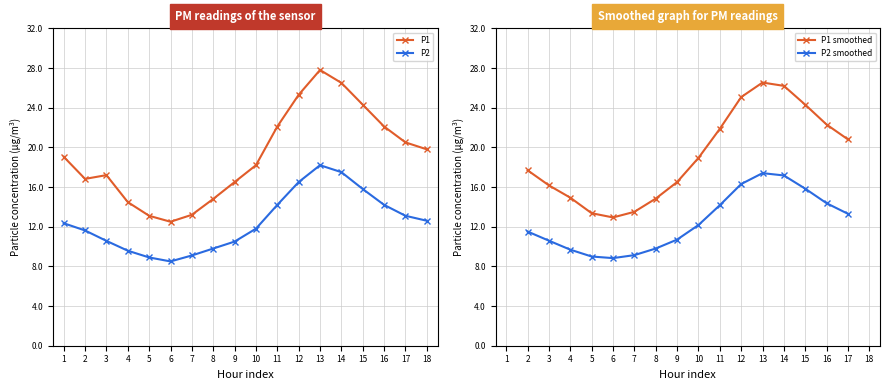

Reading right to left, extract all data points from this chart.

P1: 19.8	20.5	22.1	24.3	26.5	27.8	25.3	22.1	18.2	16.5	14.8	13.2	12.5	13.1	14.5	17.2	16.8	19.1
P2: 12.6	13.1	14.2	15.8	17.5	18.2	16.5	14.2	11.8	10.5	9.8	9.1	8.5	8.9	9.6	10.6	11.6	12.3